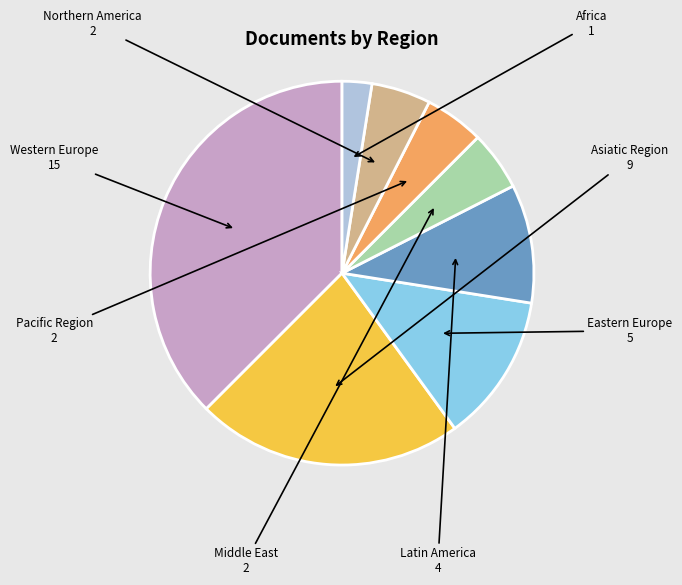

Is it true that Asiatic Region is 23% of the pie?

True